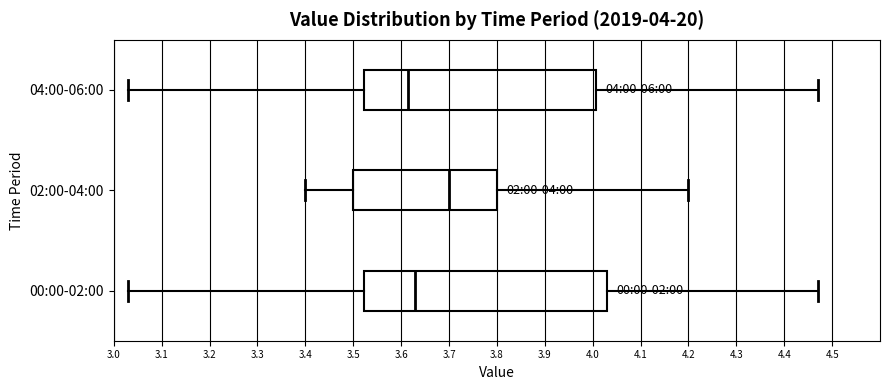

Comparing the boxes themselves (not the whiskers), which one is the widest?

00:00-02:00